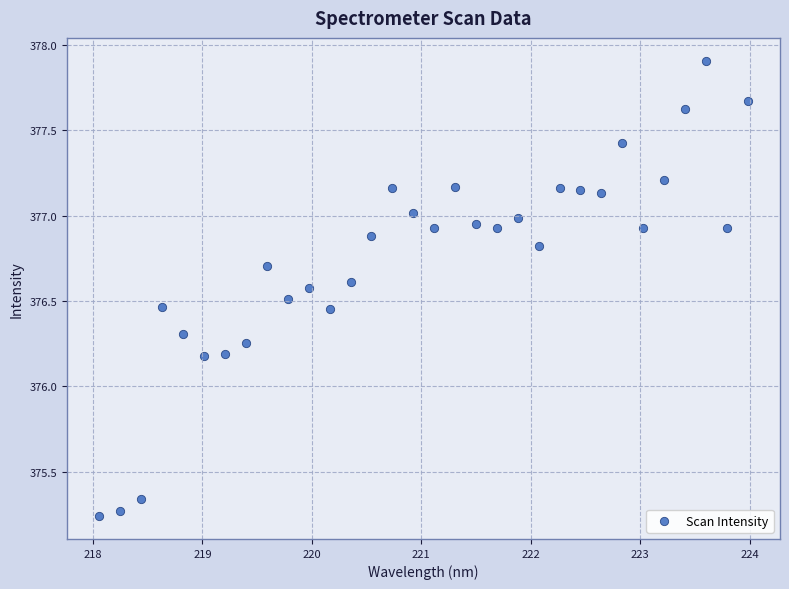

What is the range of X values (max minus min)?

5.9